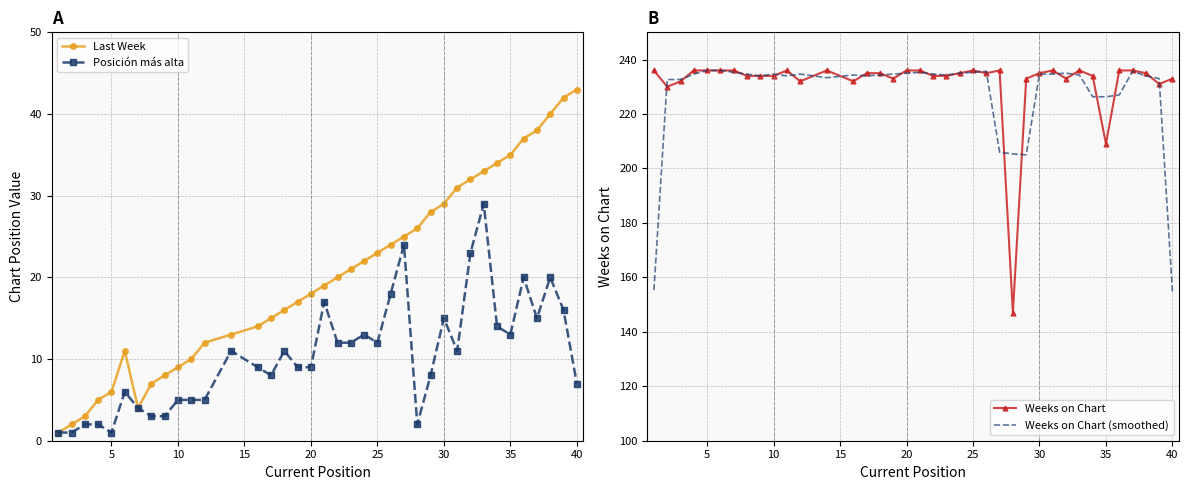

True or false: Posición más alta has more than 1 interior local peaks.

True